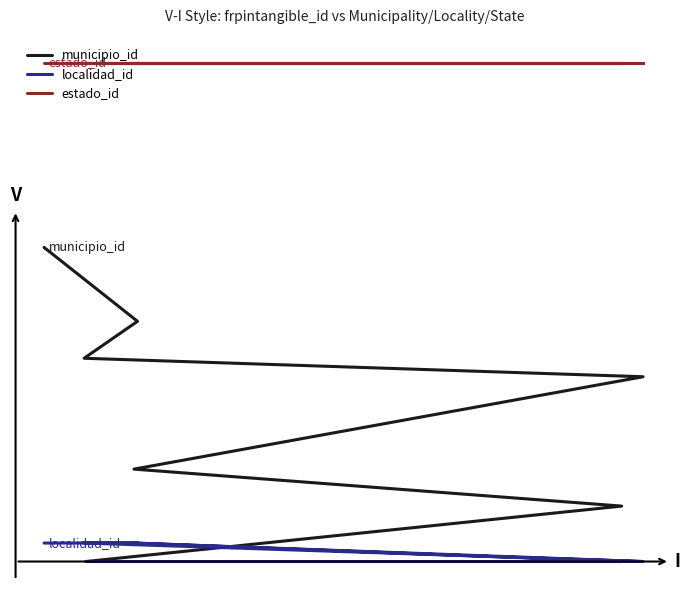

Which series has the largest range (max minus min)?

municipio_id